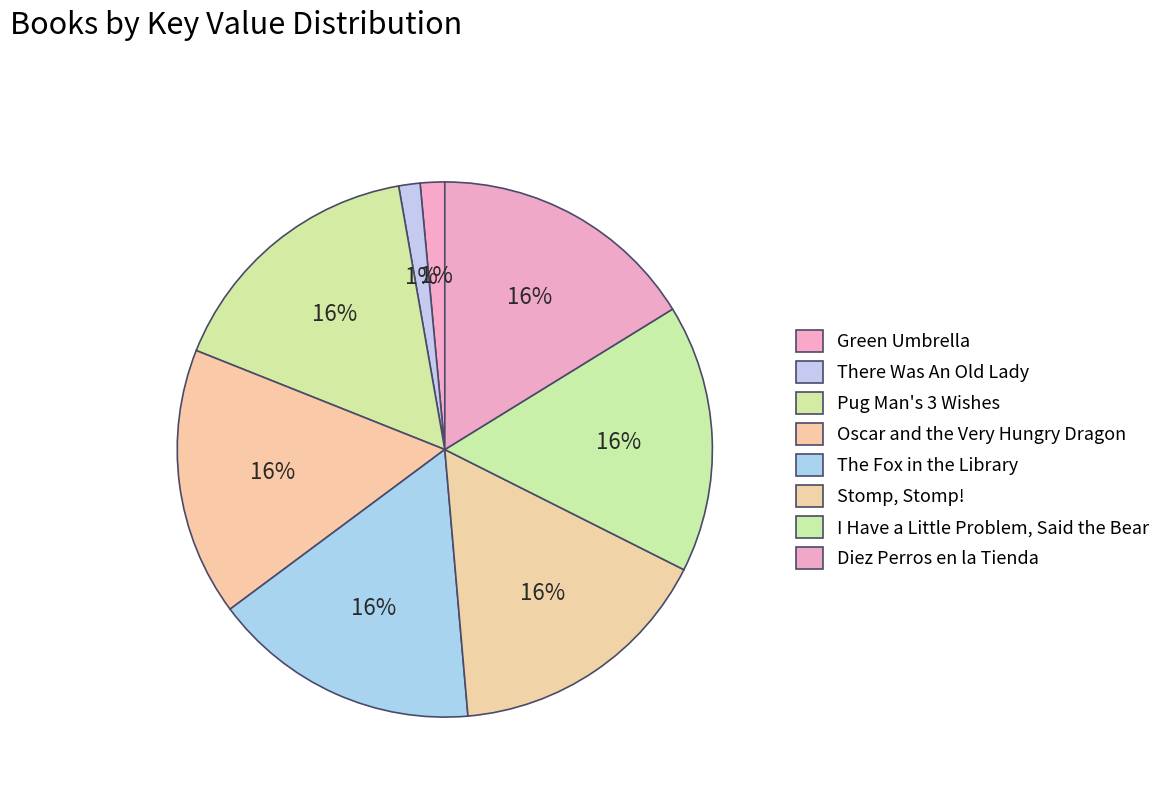

Rank the categories by value from lowest to highest.

There Was An Old Lady, Green Umbrella, I Have a Little Problem, Said the Bear, Diez Perros en la Tienda, Pug Man's 3 Wishes, Oscar and the Very Hungry Dragon, The Fox in the Library, Stomp, Stomp!